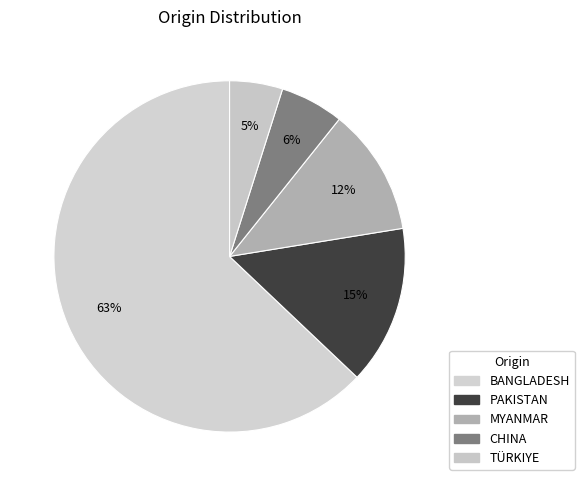

Rank the categories by value from lowest to highest.

TÜRKIYE, CHINA, MYANMAR, PAKISTAN, BANGLADESH